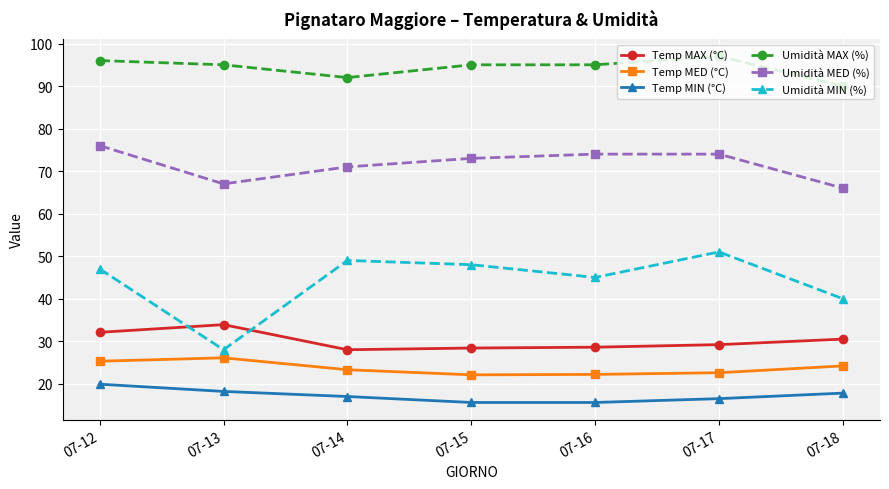

What is the value of the Umidità MAX (%) point at the 6th from the left?

97.0